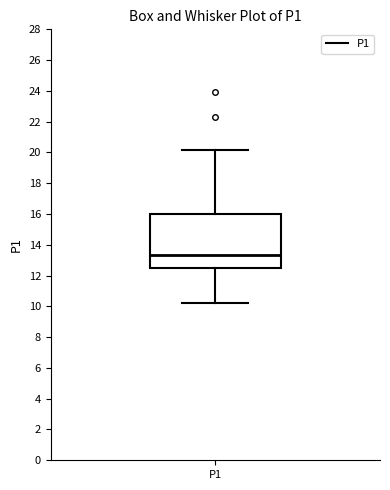

Read this box plot against the y-axis: the position of the median line, the range covered by the box, and the ends of both whiskers. The values are not printed on the chart, so give them approximately, as read against the axis.

median 13.4, box 12.4 to 16.0, whiskers 10.2 to 20.2